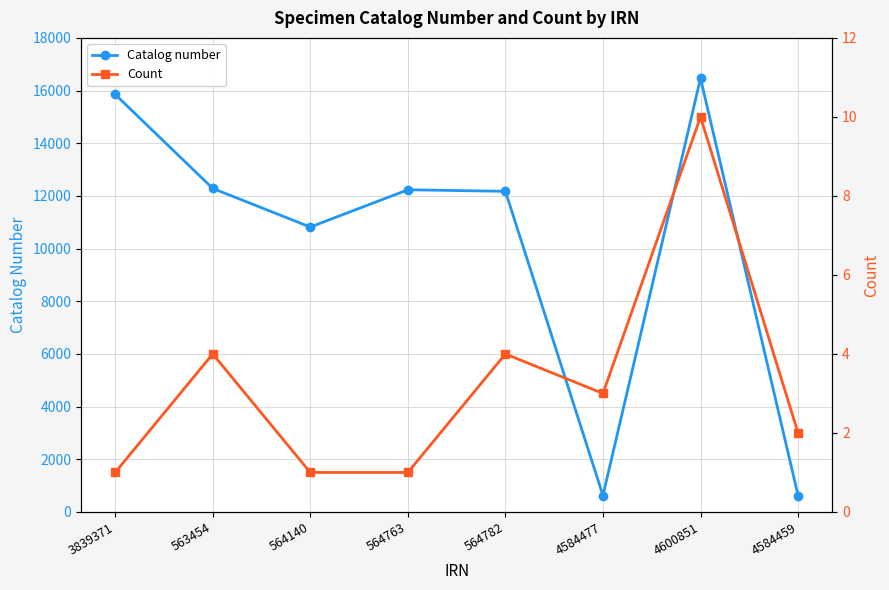

Between 4584459 and 4600851, which is larger?

4600851